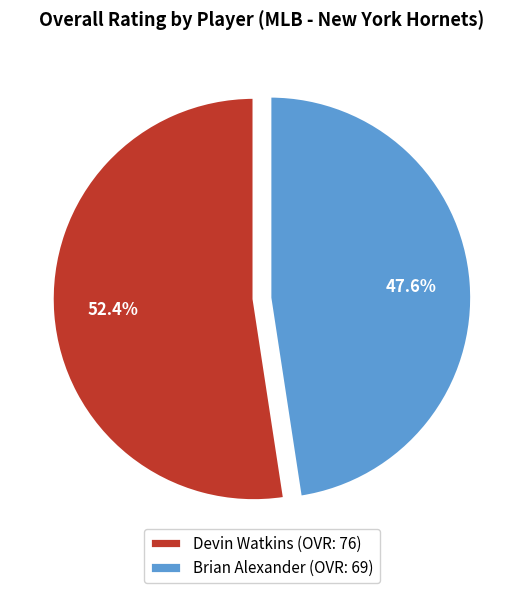

How many slices are in this pie chart?

2